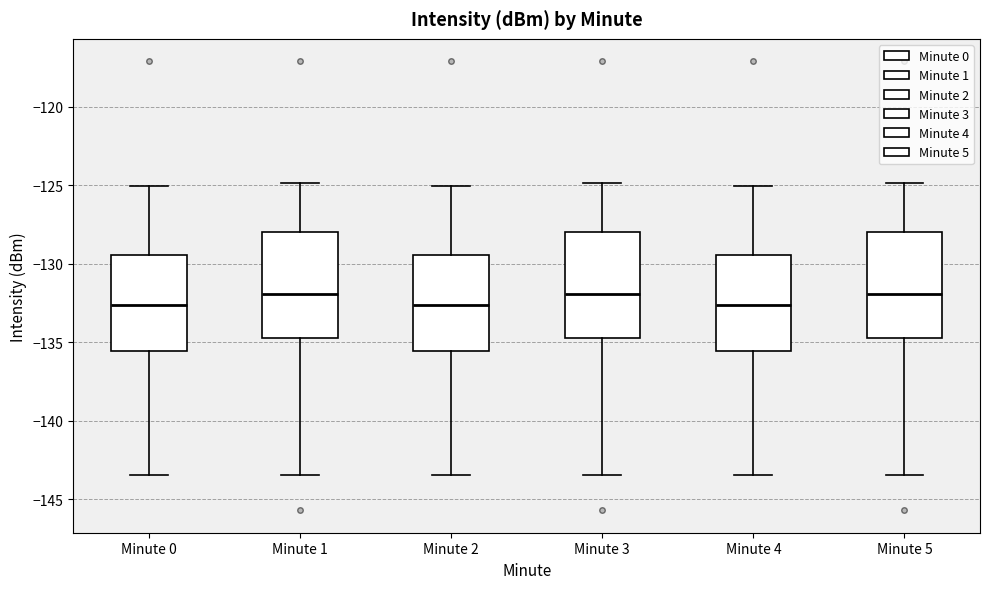

Where does the median line of the box for Minute 0 sit on the y-axis? The values are not printed on the chart, so give them approximately, as read against the axis.

-132.5